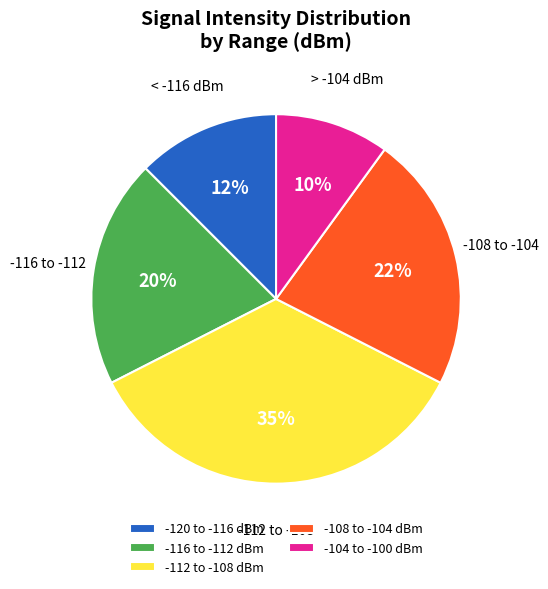

To the nearest percent, what portion does -116 to -112 dBm represent?

20%